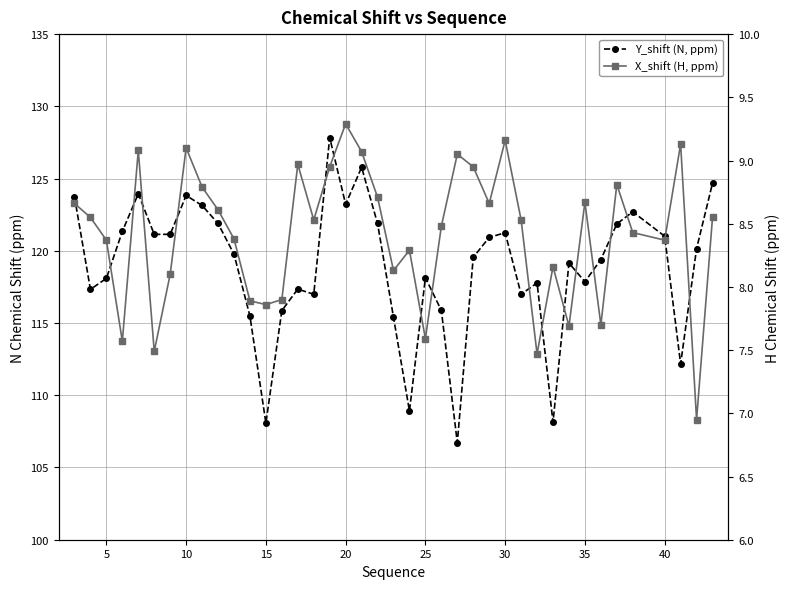

True or false: Y_shift (N, ppm) has a value of 181.5 at 37.

False